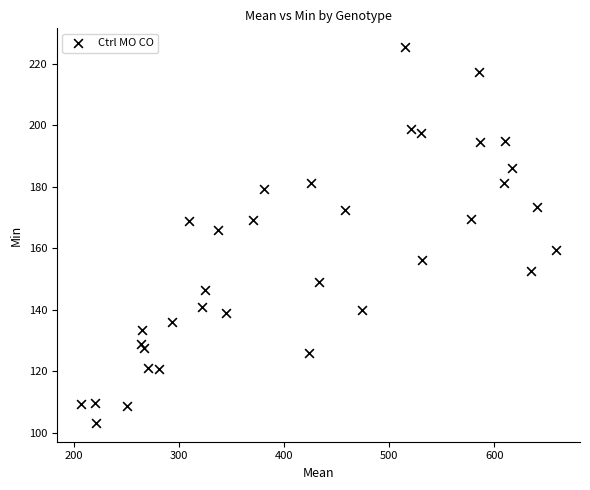

What Y value in the scatter plot is closest to 164?

166.0